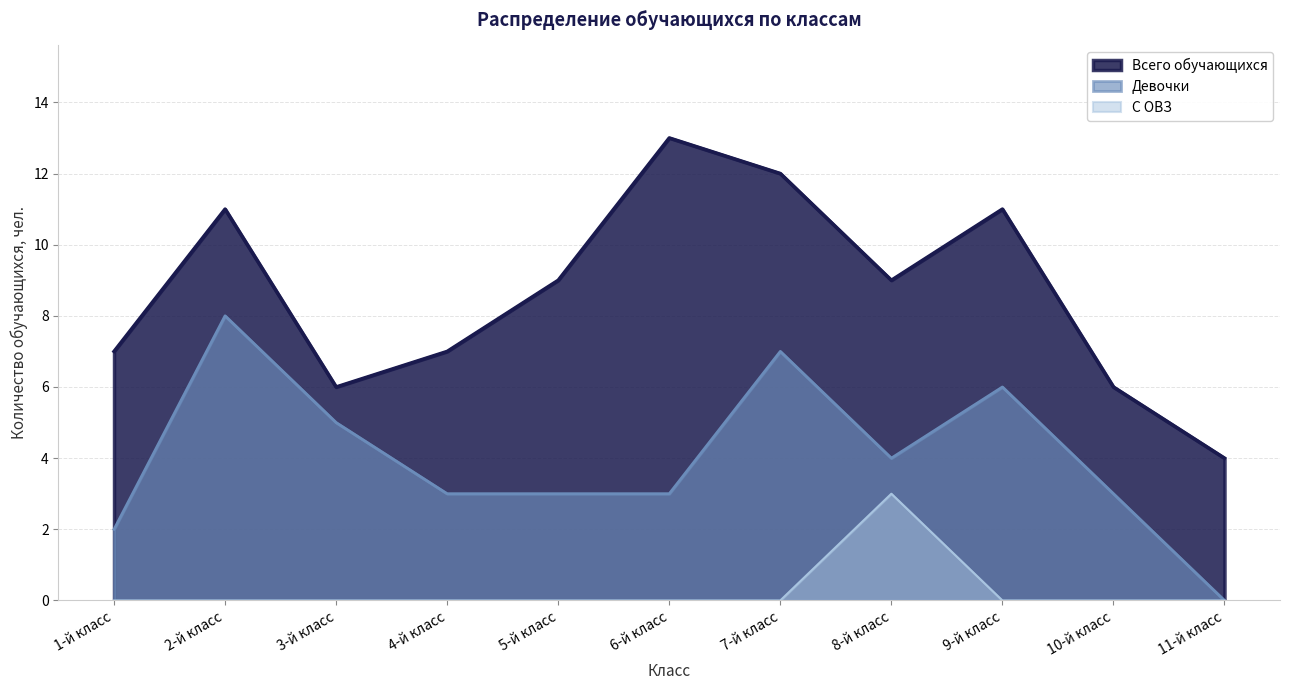

Reading left to right, what are all the values shown in this chart?

Всего обучающихся: 1-й класс=7	2-й класс=11	3-й класс=6	4-й класс=7	5-й класс=9	6-й класс=13	7-й класс=12	8-й класс=9	9-й класс=11	10-й класс=6	11-й класс=4
Девочки: 1-й класс=2	2-й класс=8	3-й класс=5	4-й класс=3	5-й класс=3	6-й класс=3	7-й класс=7	8-й класс=4	9-й класс=6	10-й класс=3	11-й класс=0
С ОВЗ: 1-й класс=0	2-й класс=0	3-й класс=0	4-й класс=0	5-й класс=0	6-й класс=0	7-й класс=0	8-й класс=3	9-й класс=0	10-й класс=0	11-й класс=0